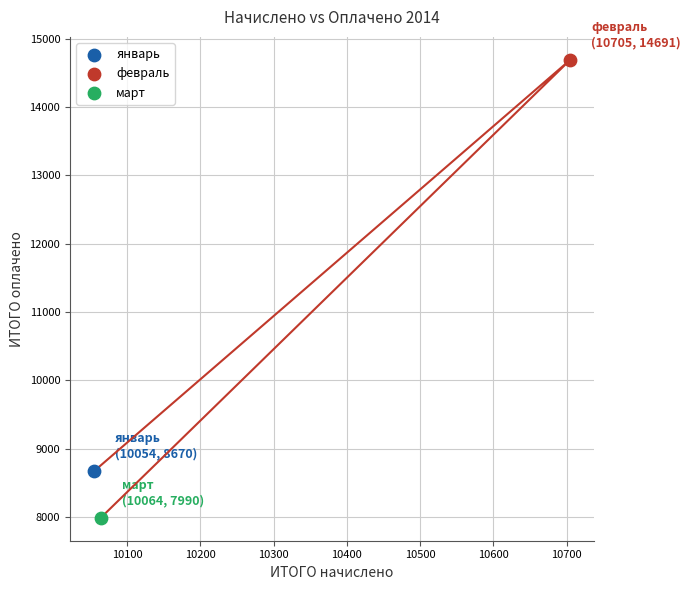

What are all the series names shown in the legend?

январь, февраль, март